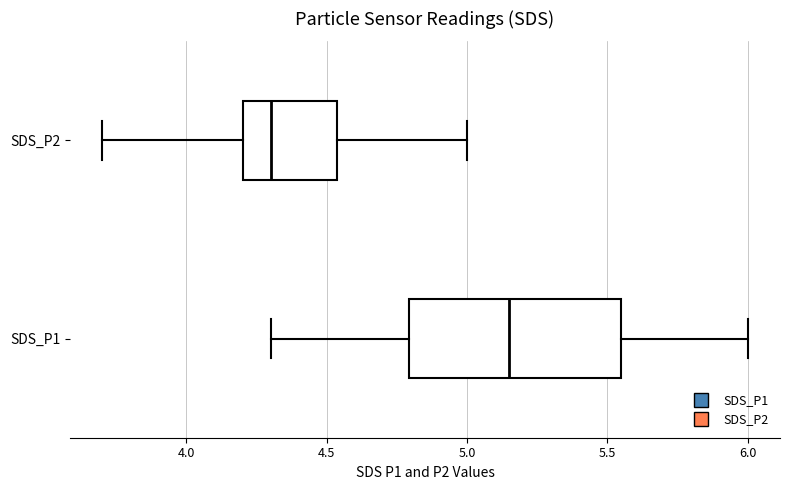

Comparing the boxes themselves (not the whiskers), which one is the widest?

SDS_P1